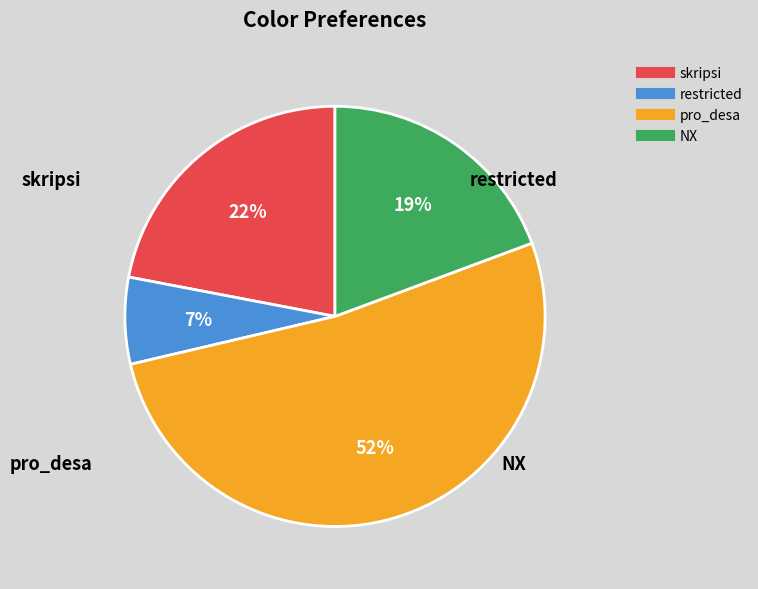

True or false: pro_desa accounts for 52% of the total.

True